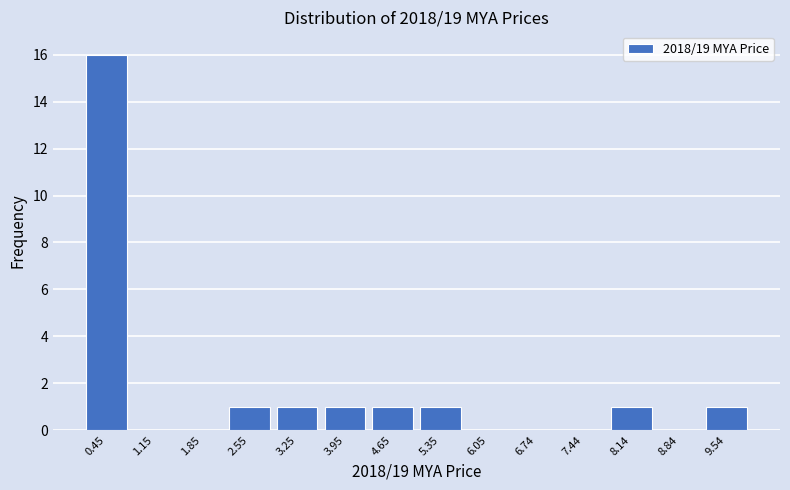

What is the height of the bar covering 4.3 to 5.0 on the x-axis? Neither the bar edges nor the heights are printed on the chart, so give them approximately, as read against the axes.

1